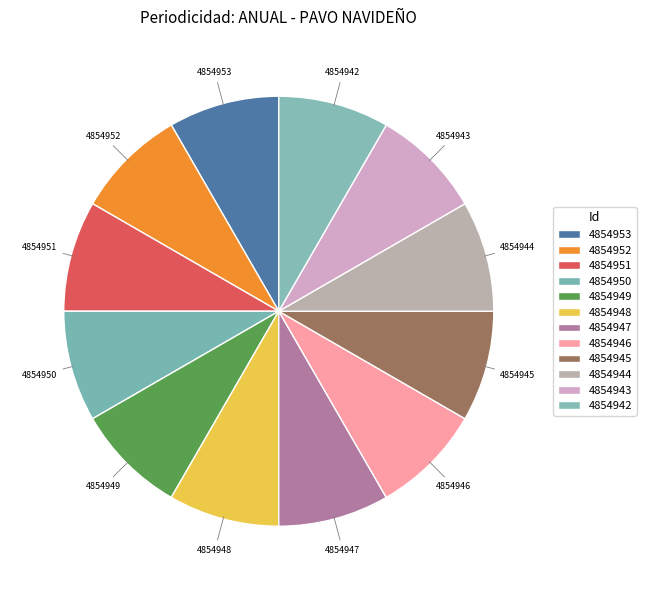

How many segments does this pie chart have?

12